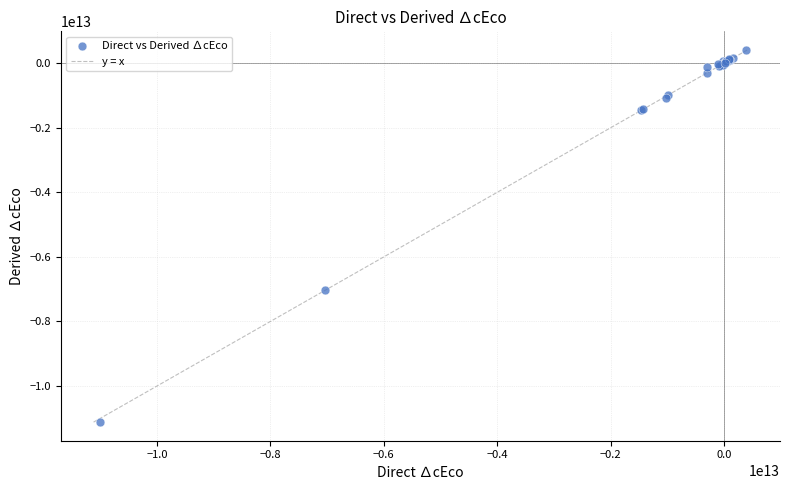

What Y value in the scatter plot is closest to -5354015346624?

-7023053822354.9